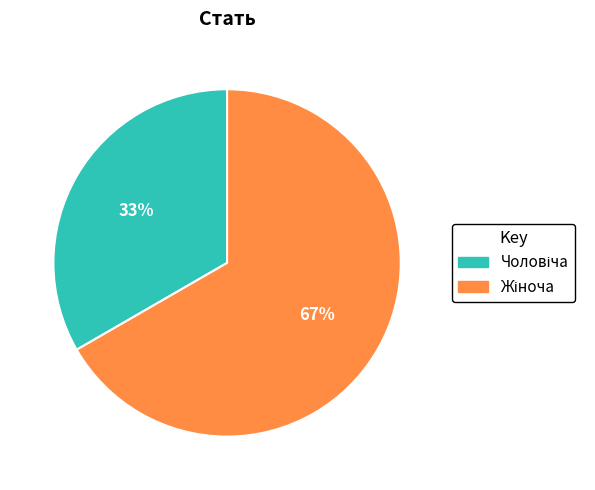

Does any single category account for the majority?

Yes